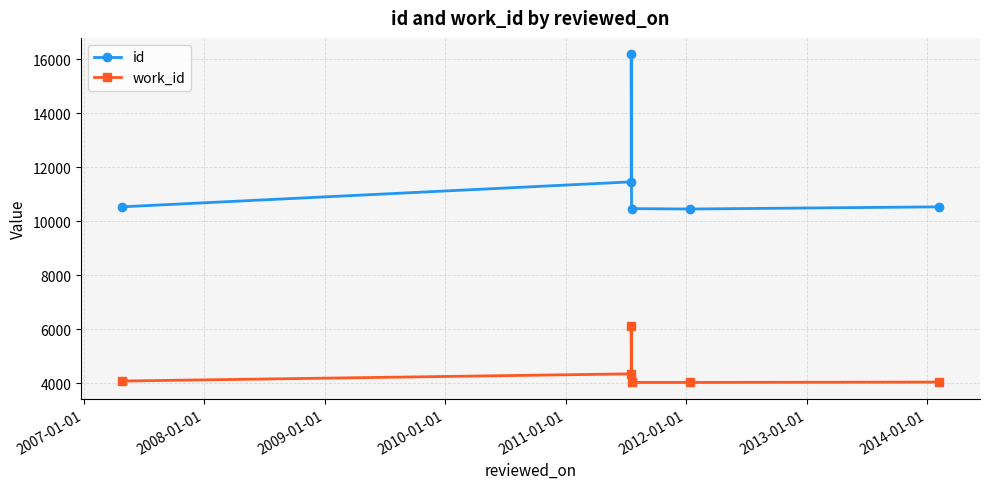

Reading left to right, what are all the values shown in this chart?

id: 10536	11460	16180	10470	10455	10535
work_id: 4090	4356	6131	4038	4038	4052